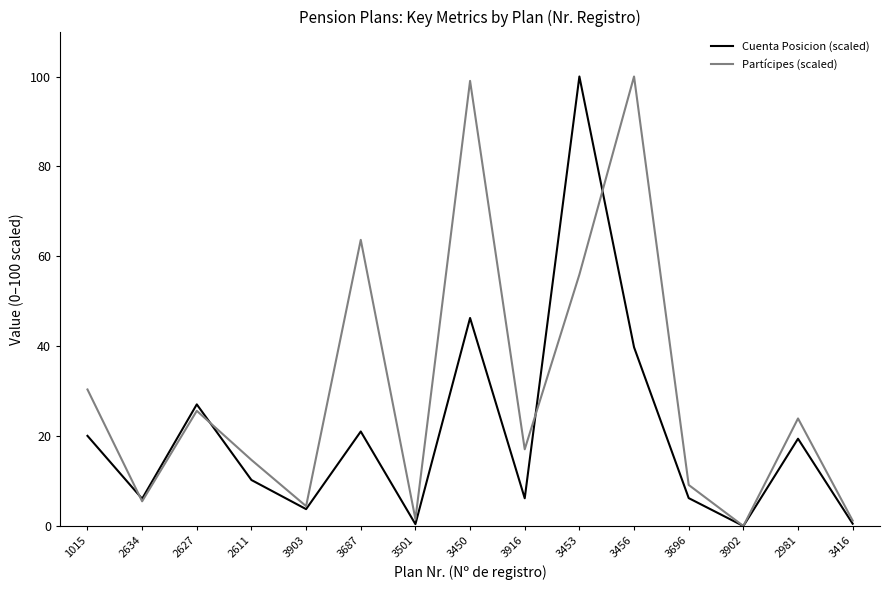

What position from the left is 3687?

6